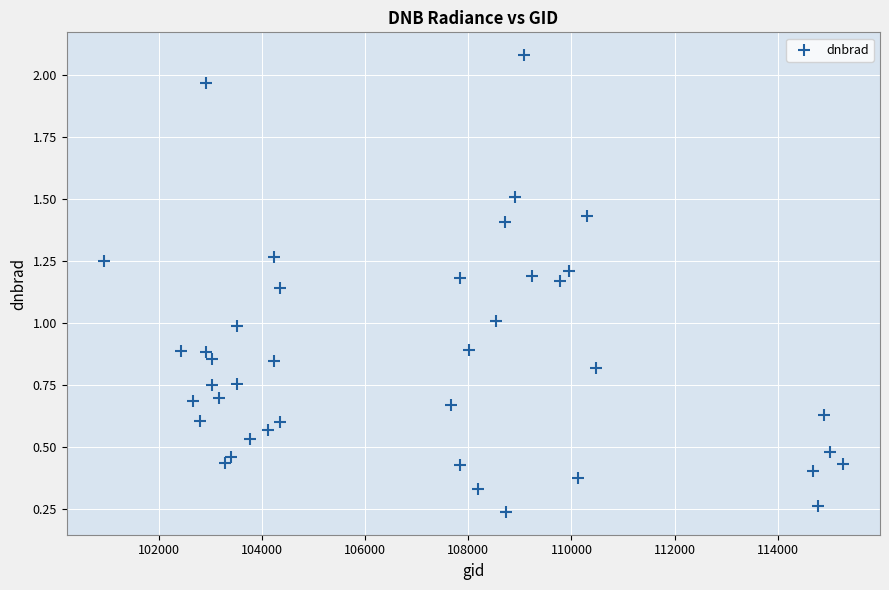

What is the range of Y values (max minus min)?

1.8